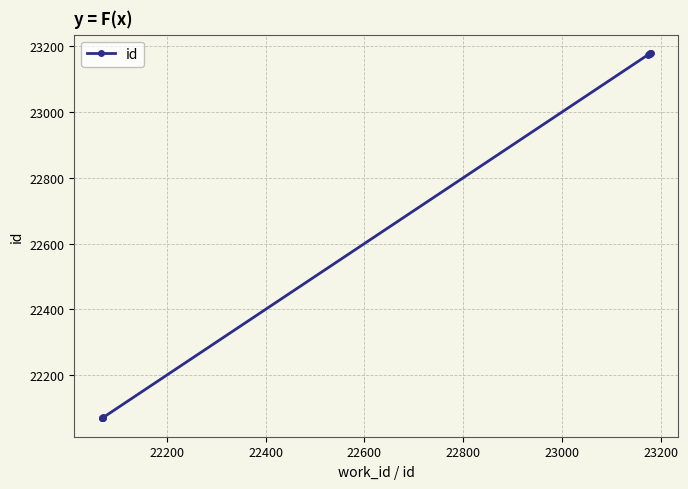

What is the maximum value shown in the chart?

23180